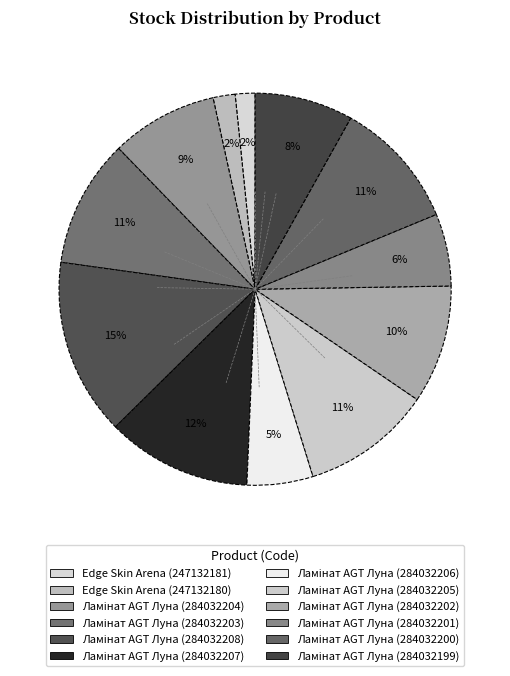

Is Ламінат AGT Луна (284032207) the majority of the pie?

No